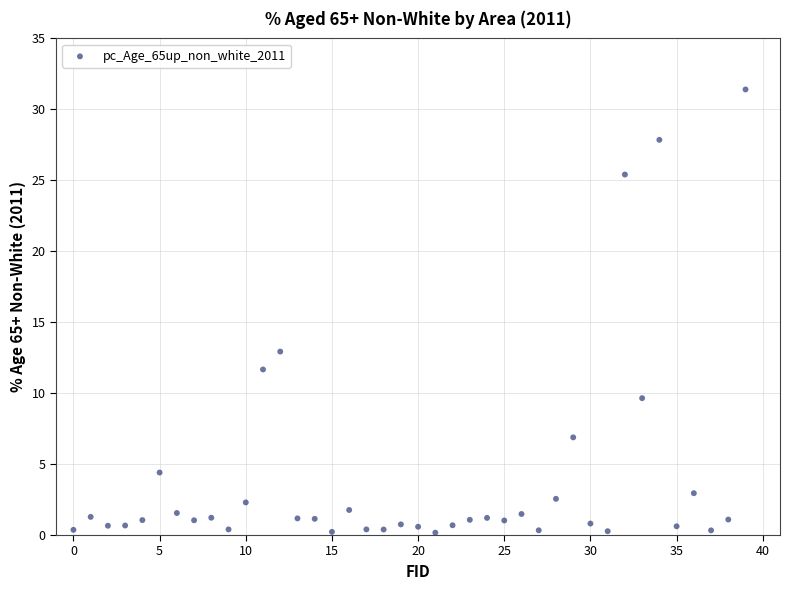

What Y value in the scatter plot is closest to 15?

12.9